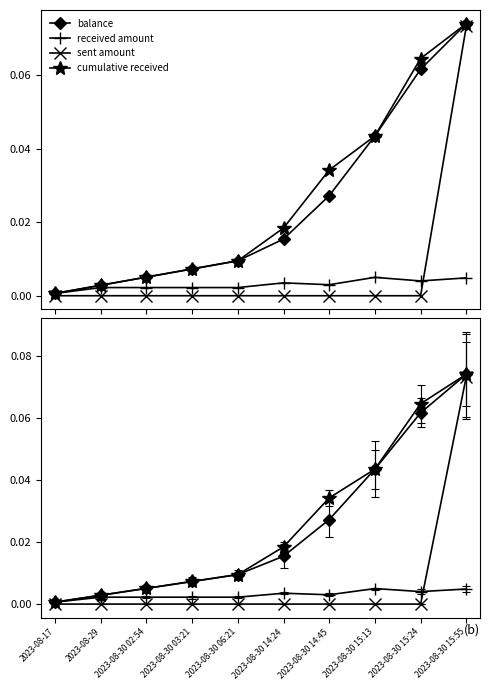

What are all the series names shown in the legend?

balance, received amount, sent amount, cumulative received